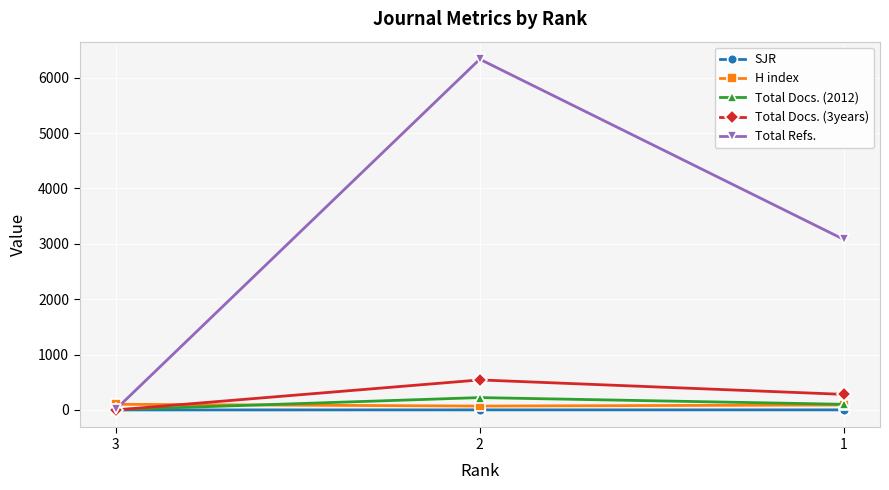

What is the maximum value shown in the chart?

6334.0